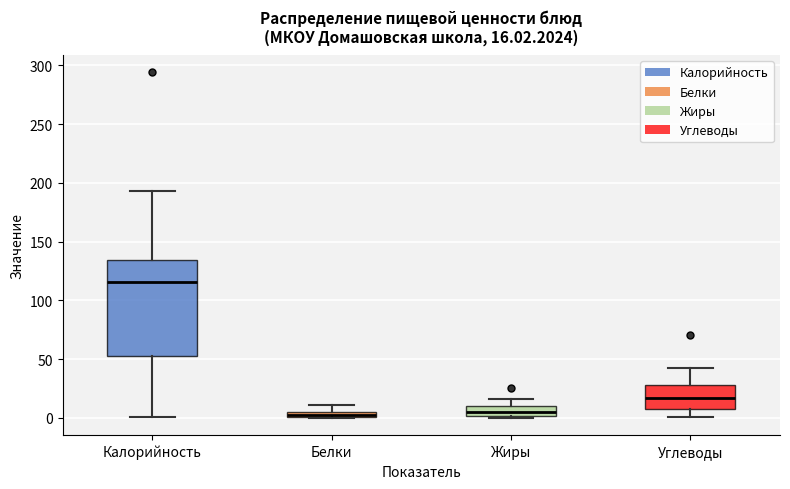

Which box is the tallest, from its lower edge to its upper edge?

Калорийность